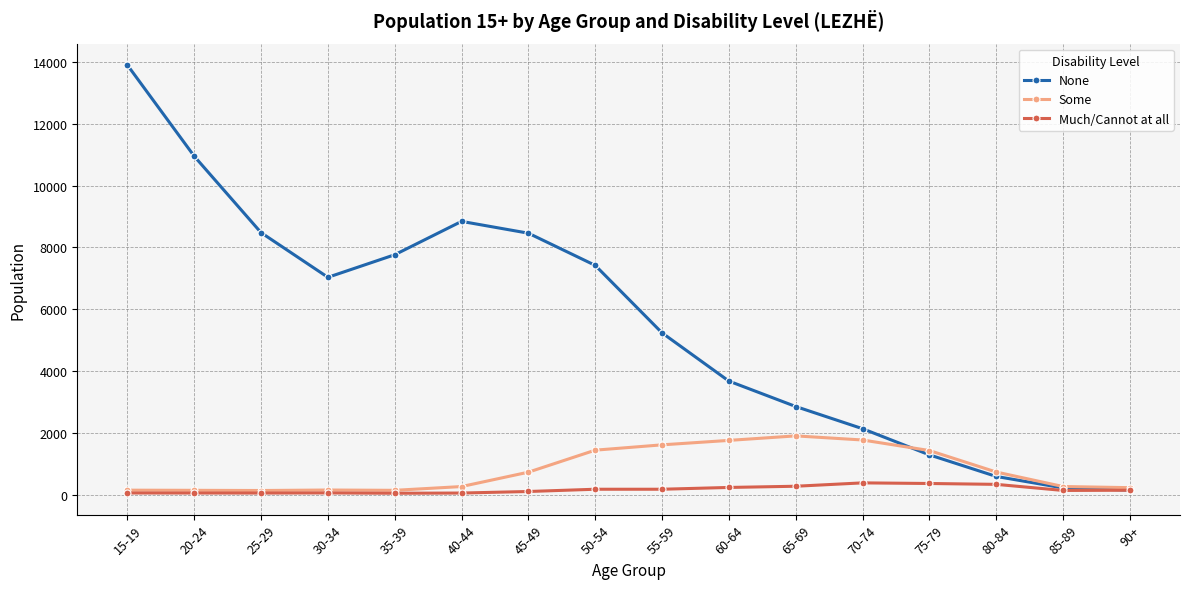

Does the chart have visible grid lines?

Yes